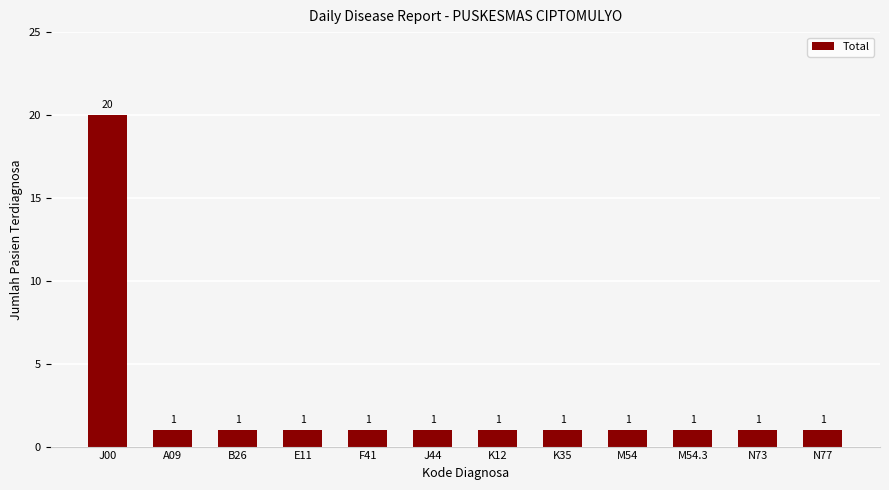

How many bars are there in total?

12